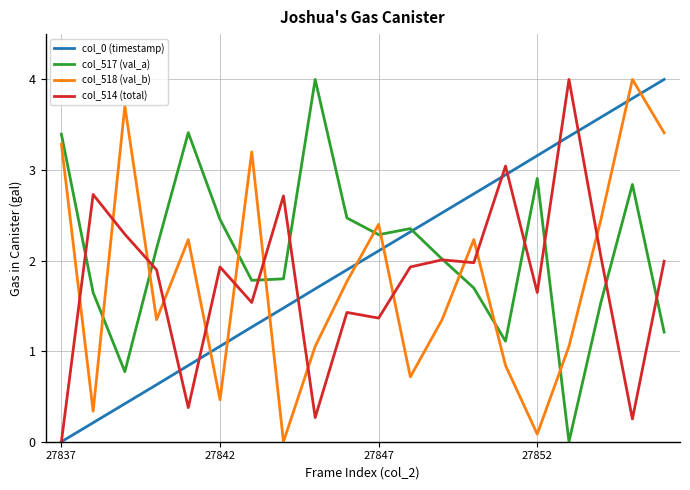

True or false: col_518 (val_b) and col_514 (total) cross at least once.

True